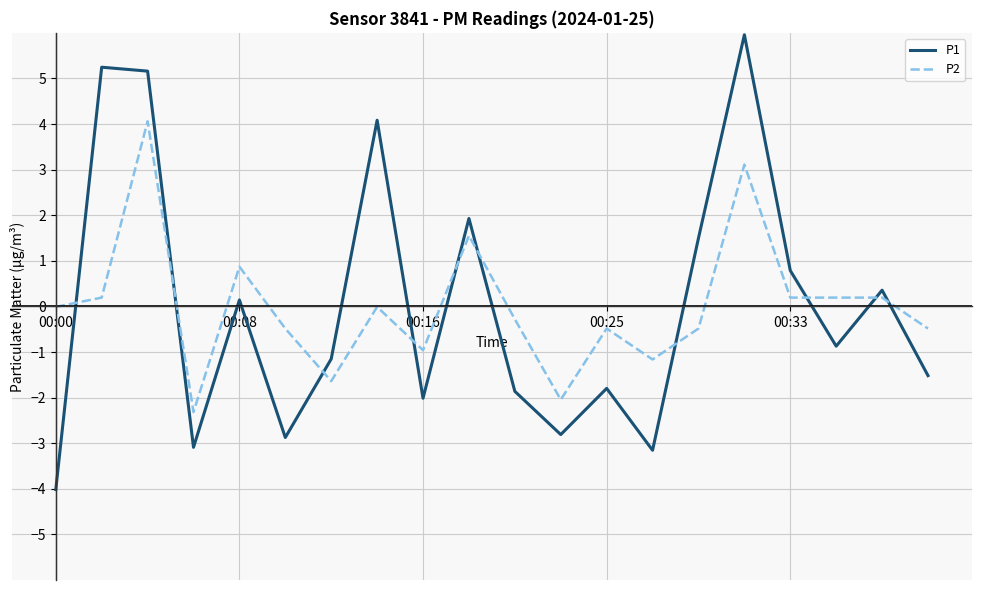

What is the difference between the maximum and minimum values in the P1 series?

10.0